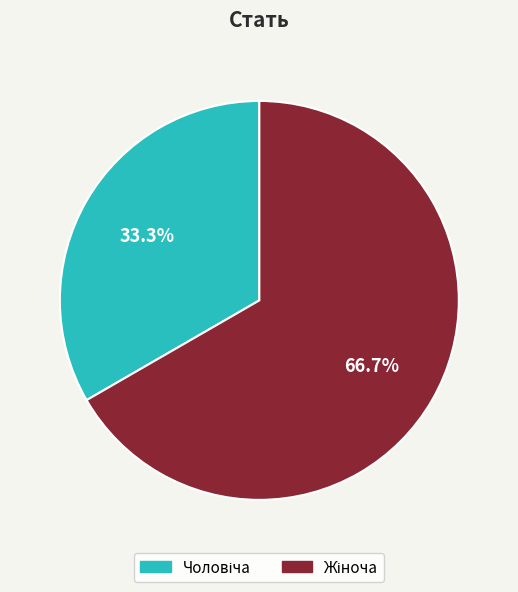

Does any single category account for the majority?

Yes